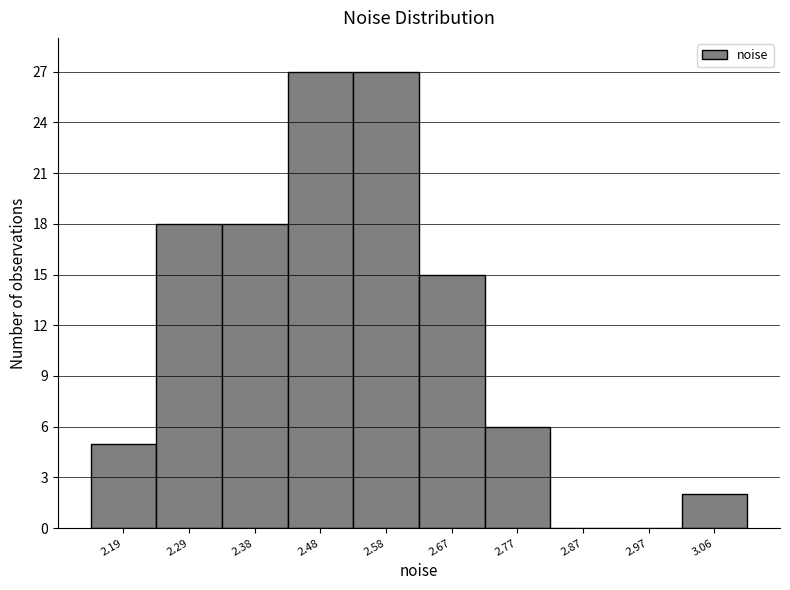

Reading left to right, transcribe all the data shown in this chart.

2.19=5	2.29=18	2.38=18	2.48=27	2.58=27	2.67=15	2.77=6	2.87=0	2.97=0	3.06=2